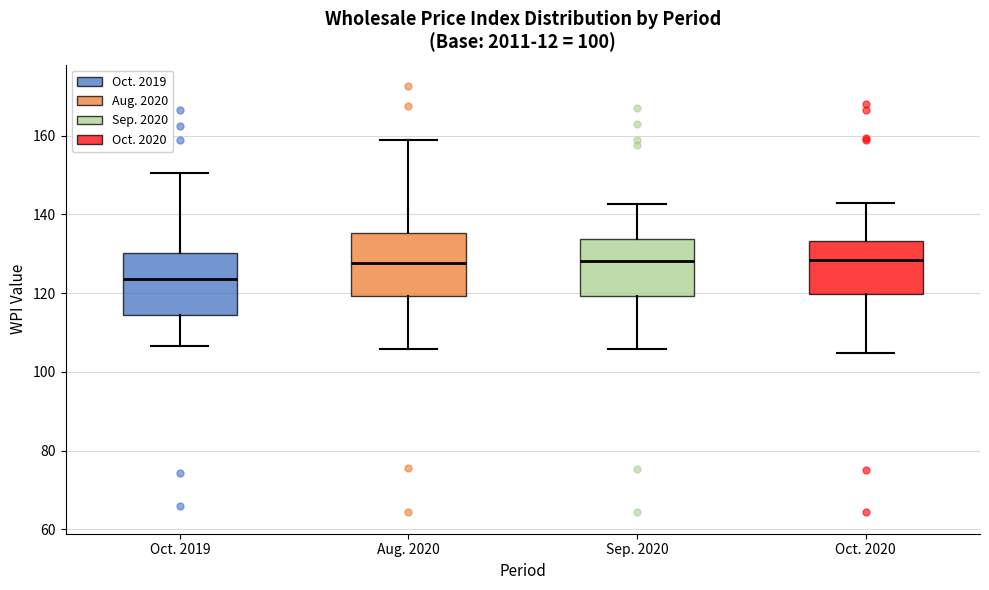

Reading left to right, transcribe this box plot: for each box, give where its median line is, the range the box spans, and where its two whiskers end, as read against the y-axis. The values are not printed on the chart, so give them approximately, as read against the axis.

Oct. 2019: median 124, box 114 to 130, whiskers 106 to 150
Aug. 2020: median 128, box 120 to 136, whiskers 106 to 158
Sep. 2020: median 128, box 120 to 134, whiskers 106 to 142
Oct. 2020: median 128, box 120 to 134, whiskers 104 to 142